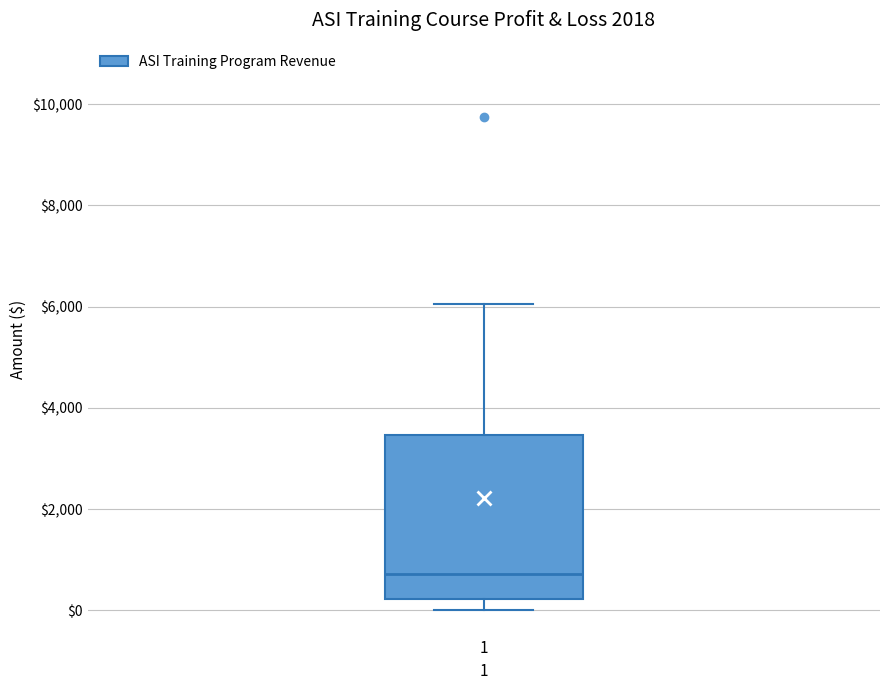

Transcribe this box plot: give where the median line is, the range the box spans, and where the two whiskers end, as read against the y-axis. The values are not printed on the chart, so give them approximately, as read against the axis.

median 800, box 200 to 3400, whiskers 0 to 6000